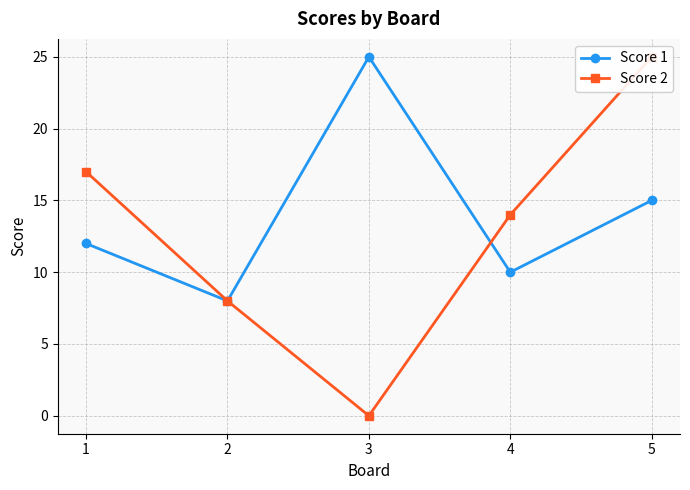

Where is Score 1 nearest to the value 16?

5